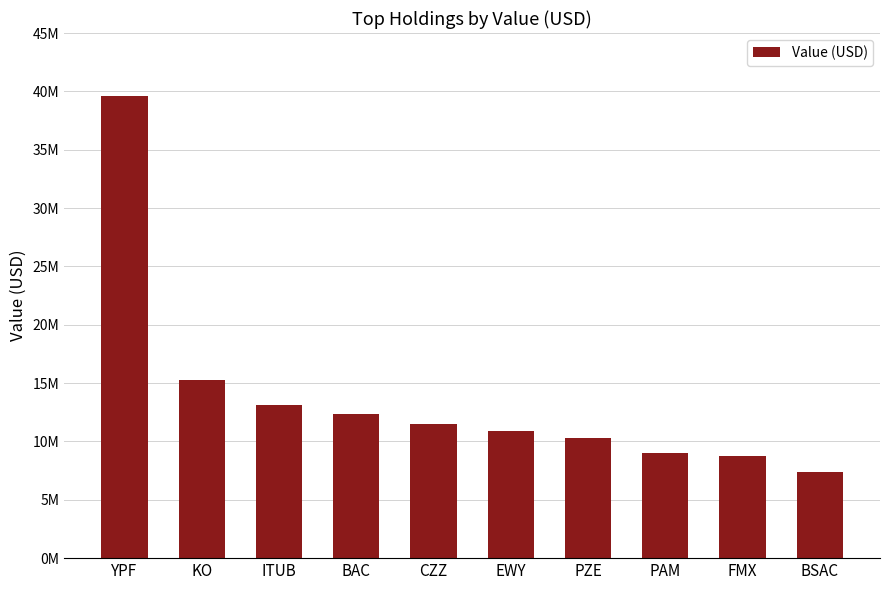

What is the change in value from YPF to CZZ?

-28066000